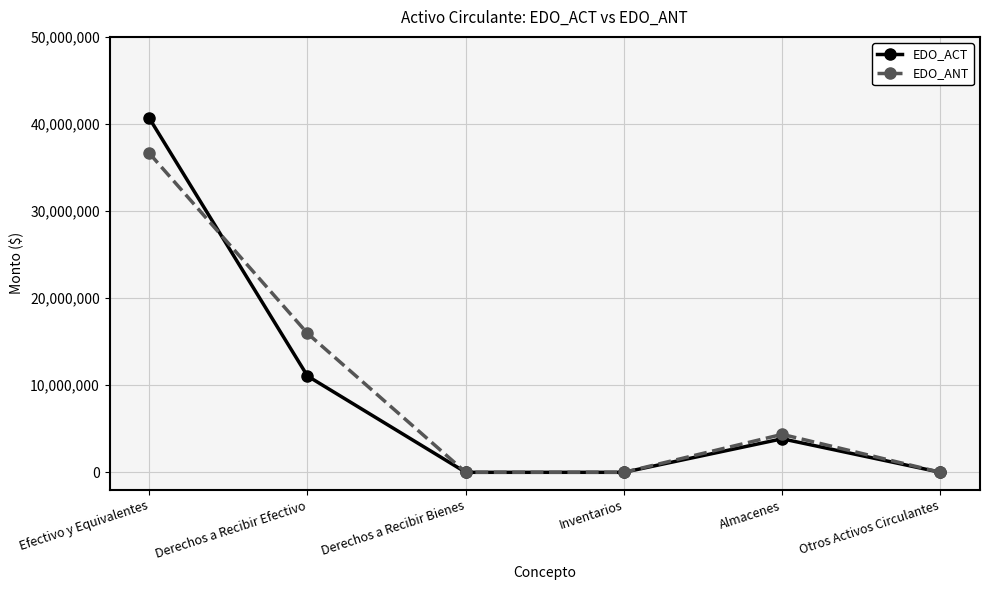

Rank the series by their maximum value, from highest to lowest.

EDO_ACT, EDO_ANT